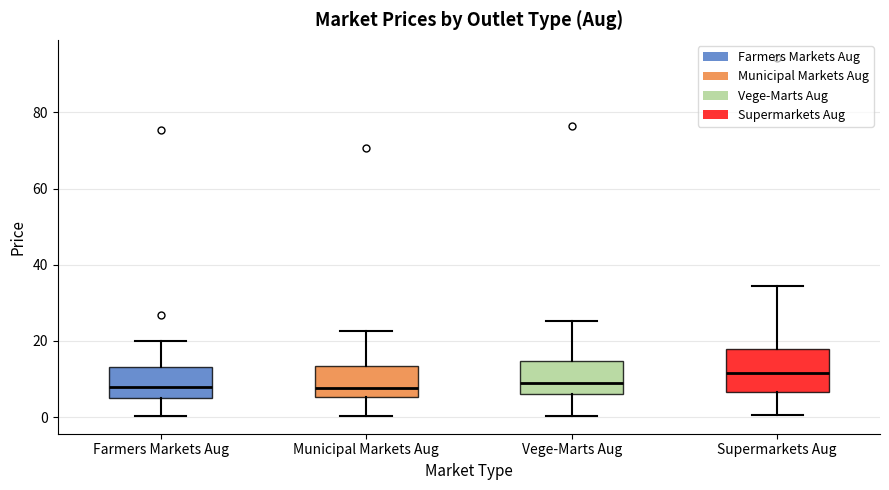

Reading left to right, transcribe this box plot: for each box, give where its median line is, the range the box spans, and where its two whiskers end, as read against the y-axis. The values are not printed on the chart, so give them approximately, as read against the axis.

Farmers Markets Aug: median 8, box 6 to 14, whiskers 0 to 20
Municipal Markets Aug: median 8, box 6 to 14, whiskers 0 to 22
Vege-Marts Aug: median 8, box 6 to 14, whiskers 0 to 26
Supermarkets Aug: median 12, box 6 to 18, whiskers 0 to 34